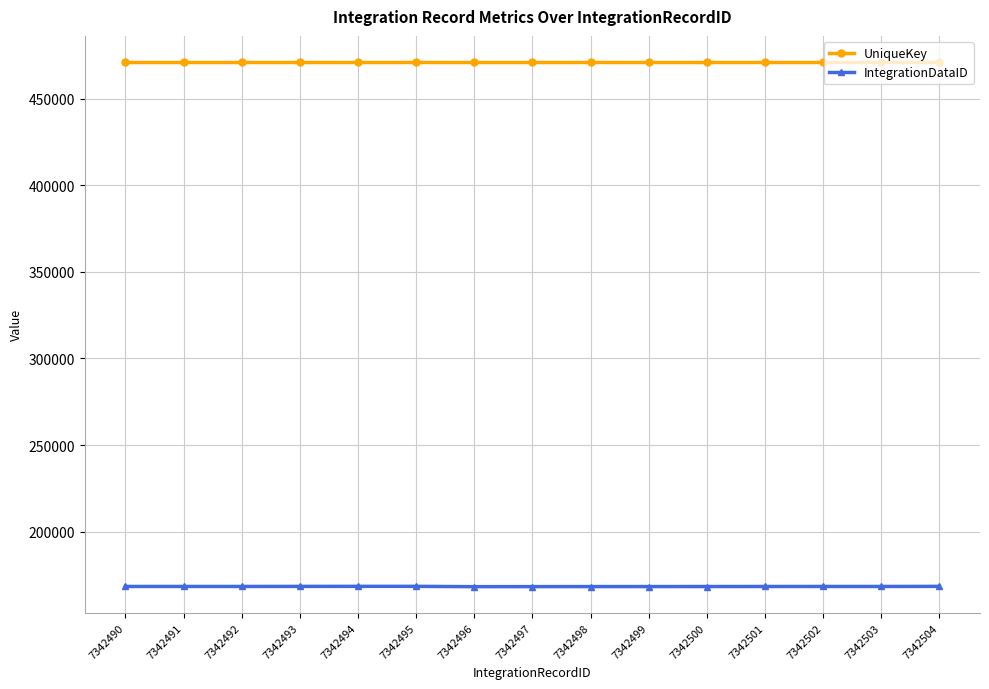

True or false: IntegrationDataID and UniqueKey intersect in this chart.

False